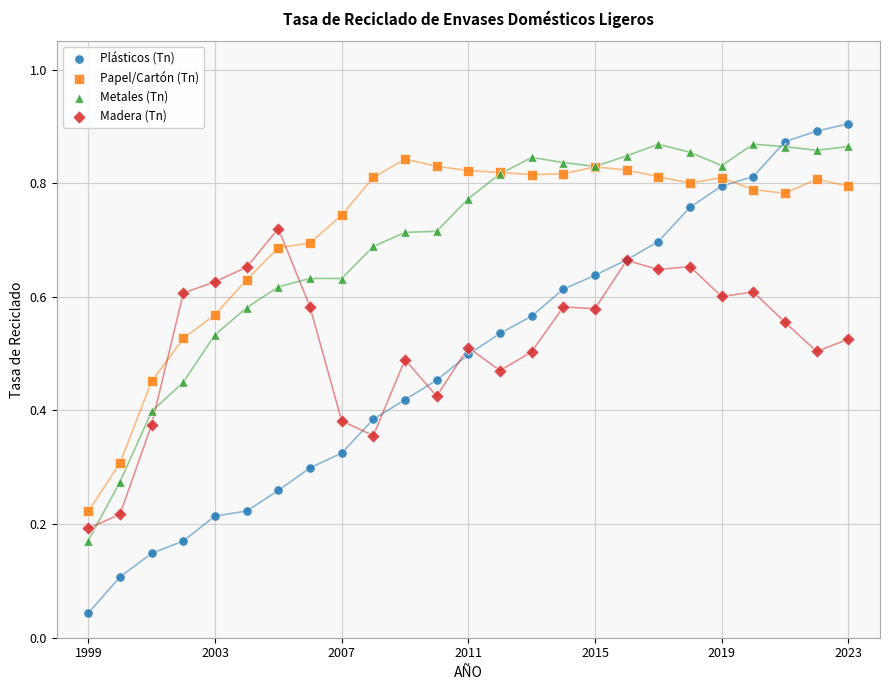

What is the X range (max minus min) for the scatter plot?

24.0